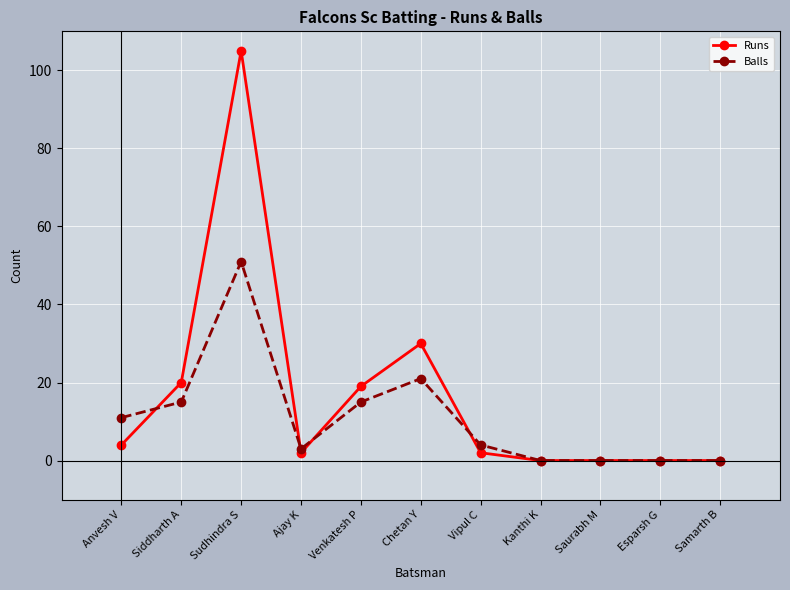

Where do Runs and Balls first cross each other?

Anvesh V and Siddharth A